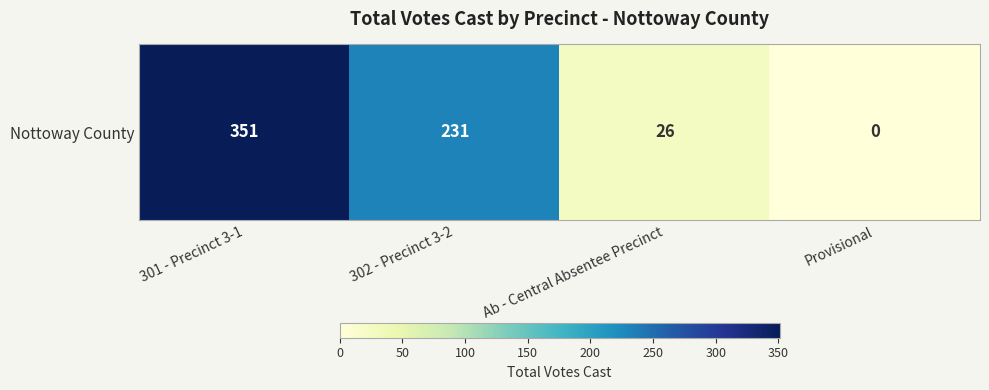

List the labels in order of value, smallest first.

Provisional, Ab - Central Absentee Precinct, 302 - Precinct 3-2, 301 - Precinct 3-1